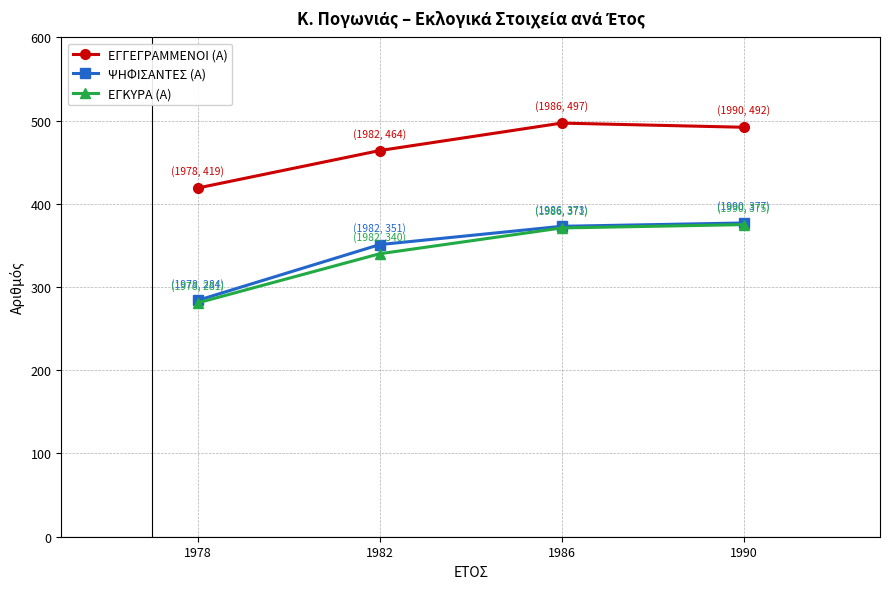

At how many categories does at least one series exceed 337?

4